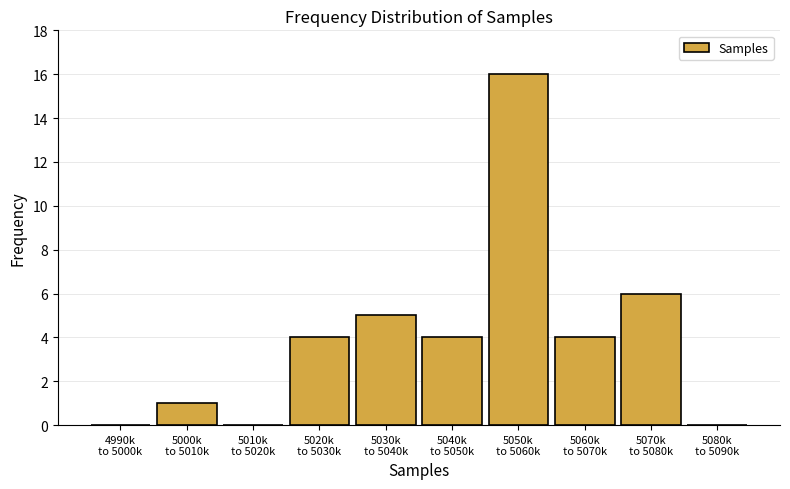

What is the sum of all values?

40